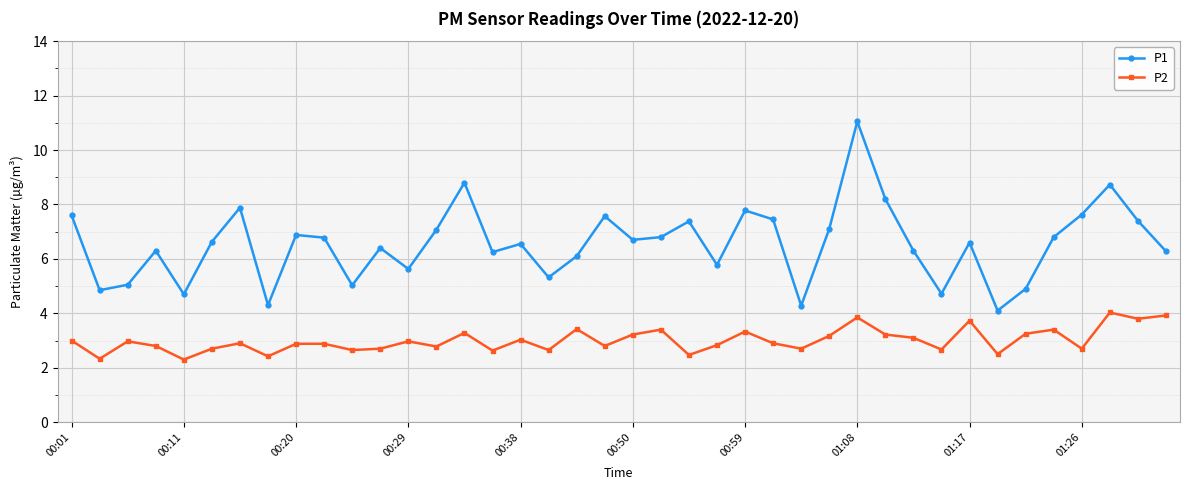

Which series has the largest total across all categories?

P1